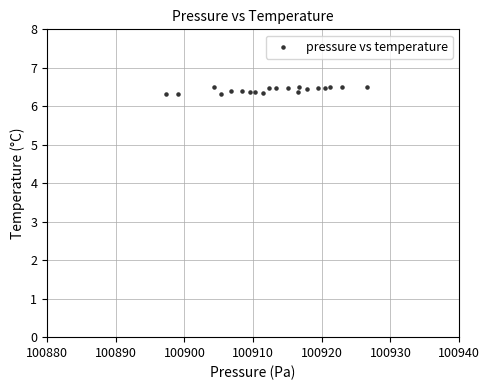

What is the range of X values (max minus min)?

29.3